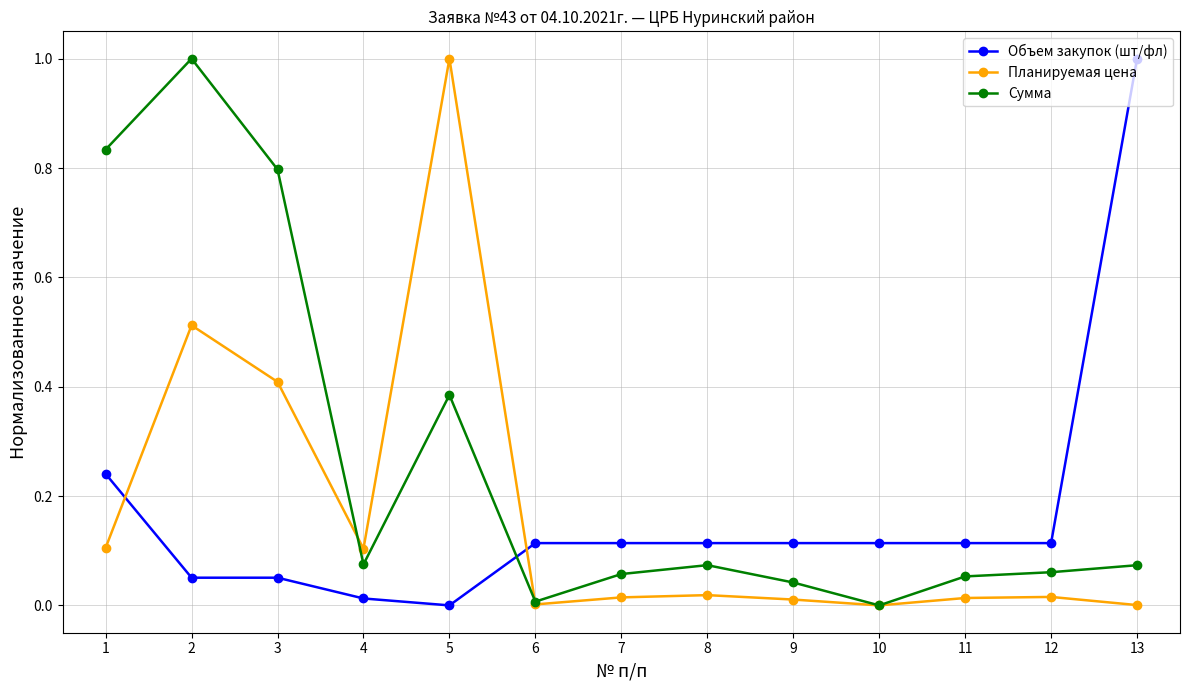

Where is the first local minimum for Сумма?

4